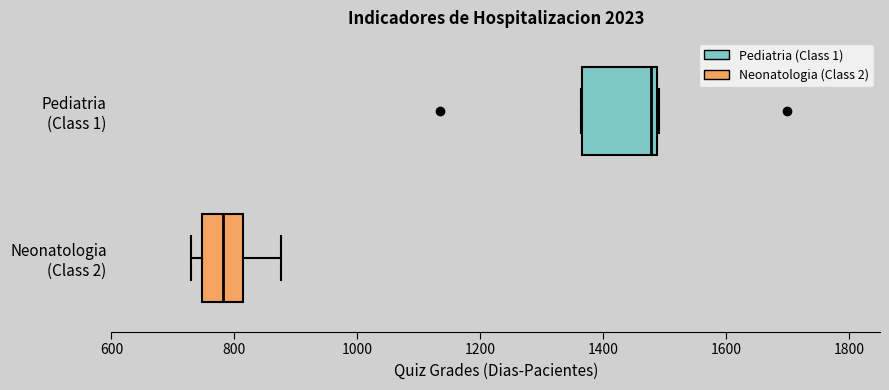

Reading bottom to top, transcribe this box plot: for each box, give where its median line is, the range the box spans, and where its two whiskers end, as read against the x-axis. The values are not printed on the chart, so give them approximately, as read against the axis.

Neonatologia (Class 2): median 780, box 740 to 820, whiskers 740 (just left of the box's left edge) to 880
Pediatria (Class 1): median 1480 (just left of the box's right edge), box 1360 to 1480, whiskers 1360 to 1500